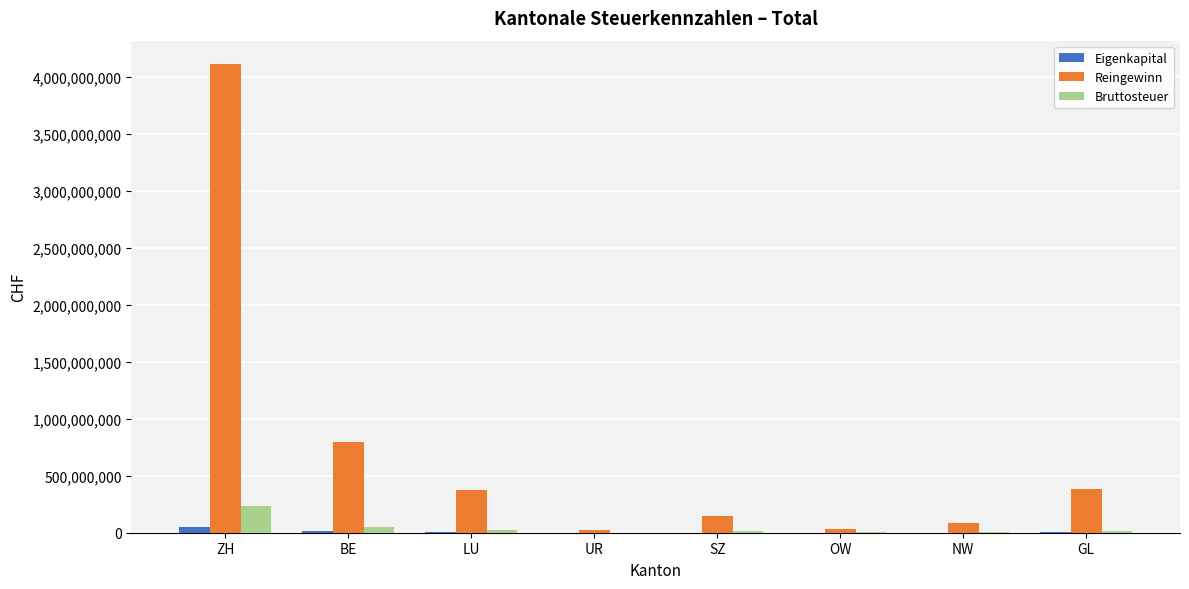

What is the maximum value shown in the chart?

4113207300